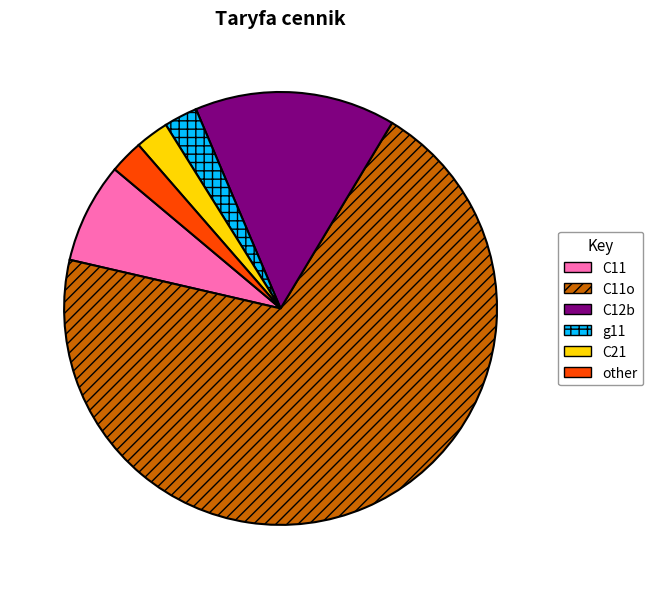

Which category has the biggest portion of the pie?

C11o